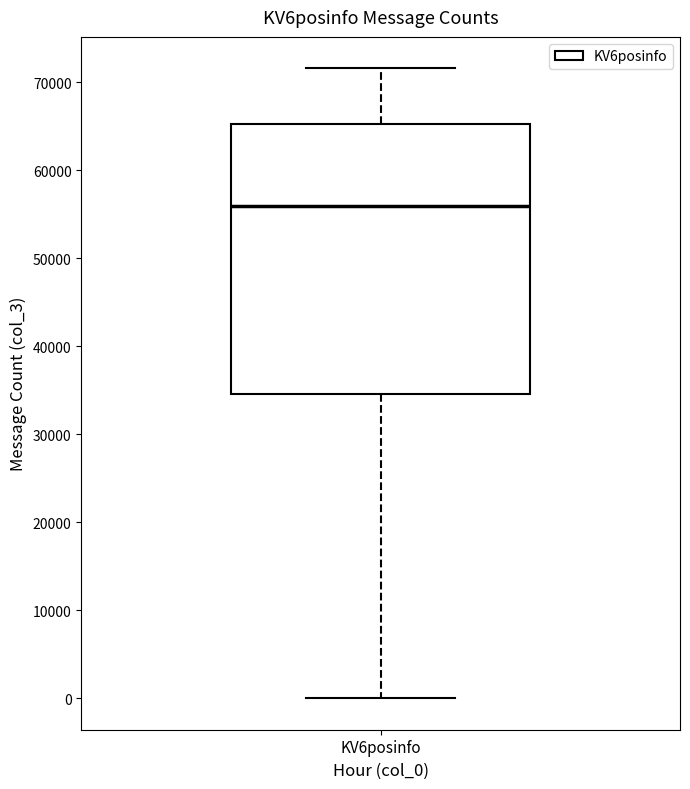

Read this box plot against the y-axis: the position of the median line, the range covered by the box, and the ends of both whiskers. The values are not printed on the chart, so give them approximately, as read against the axis.

median 56000, box 35000 to 65000, whiskers 0 to 72000